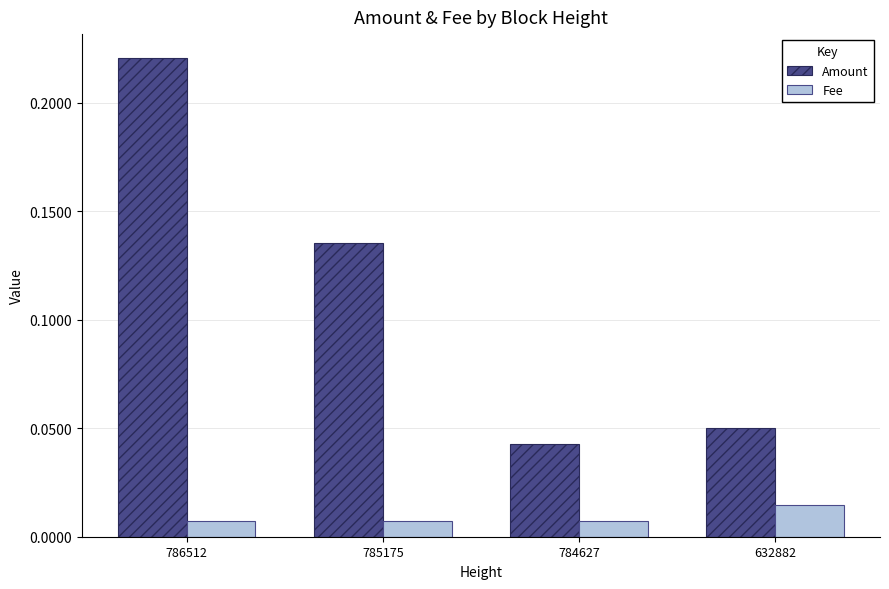

Is the value of Fee at 784627 greater than the value of Amount at 632882?

No